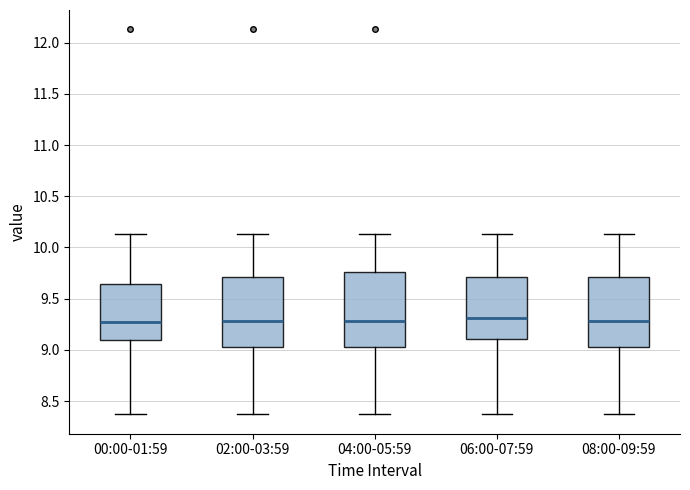

Reading left to right, read every box against the y-axis: the position of its median line, the range the box covers, and the ends of its whiskers. The values are not printed on the chart, so give them approximately, as read against the axis.

00:00-01:59: median 9.25, box 9.10 to 9.65, whiskers 8.35 to 10.15
02:00-03:59: median 9.30, box 9.05 to 9.70, whiskers 8.35 to 10.15
04:00-05:59: median 9.30, box 9.05 to 9.75, whiskers 8.35 to 10.15
06:00-07:59: median 9.30, box 9.10 to 9.70, whiskers 8.35 to 10.15
08:00-09:59: median 9.30, box 9.05 to 9.70, whiskers 8.35 to 10.15